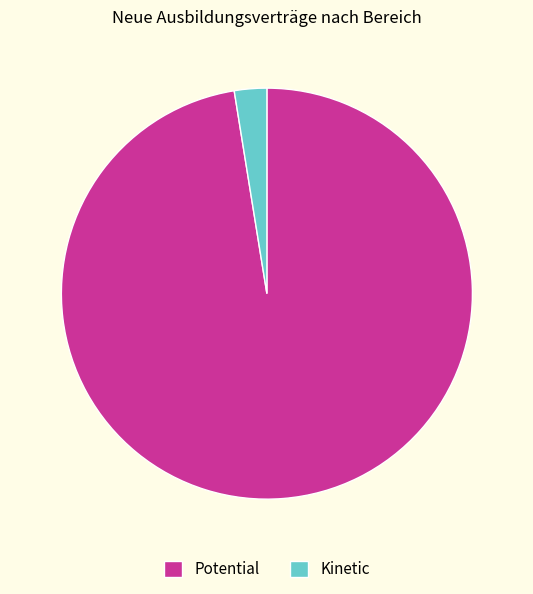

Which has a higher value, Potential or Kinetic?

Potential